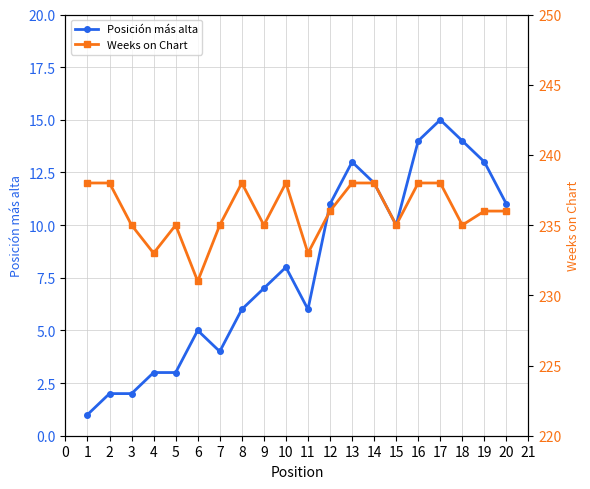

What is the greatest value displayed?

238